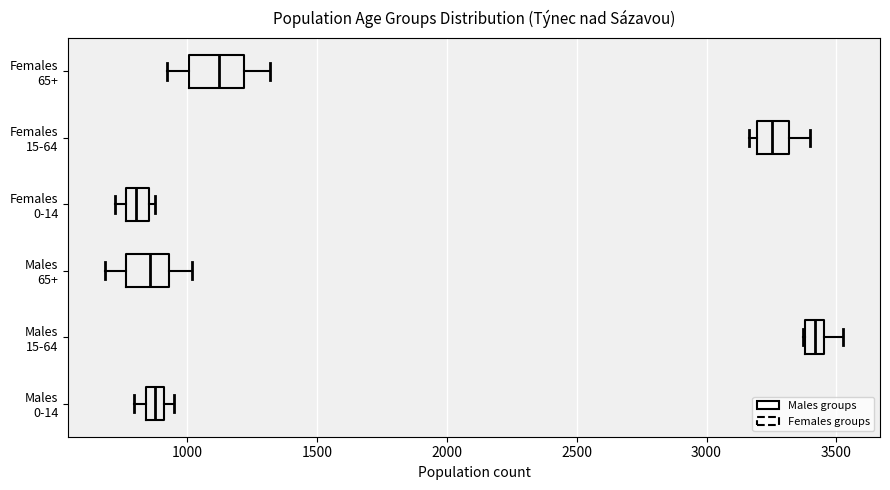

Which box has the furthest to the left median line?

Females 0-14